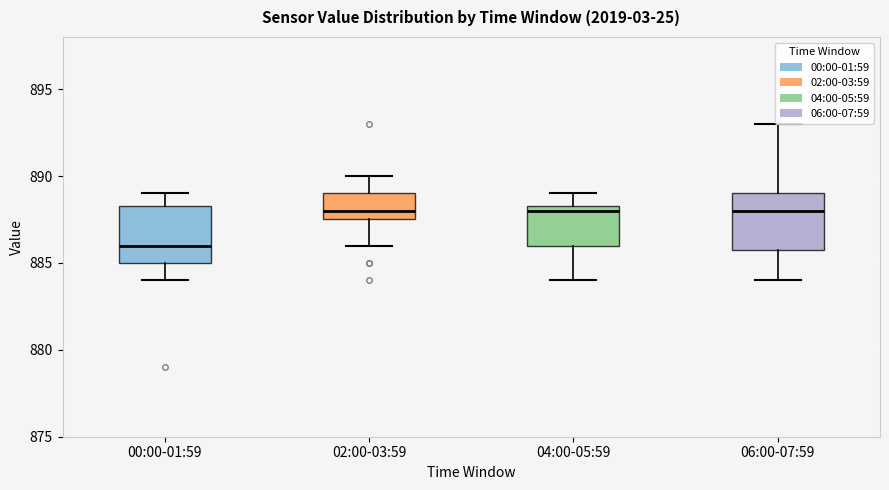

Where does the lower whisker of the box for 04:00-05:59 end on the y-axis? The values are not printed on the chart, so give them approximately, as read against the axis.

884.0